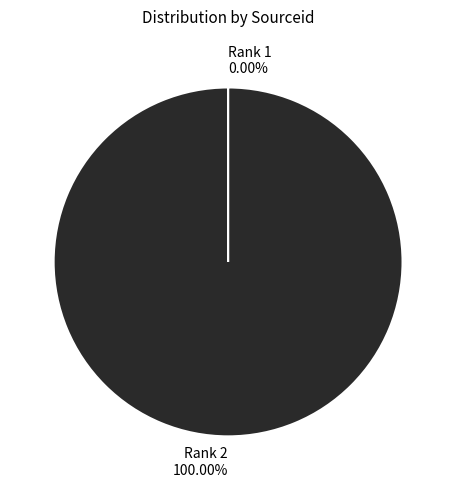

Which slice represents more than half of the pie?

Rank 2 100.00%